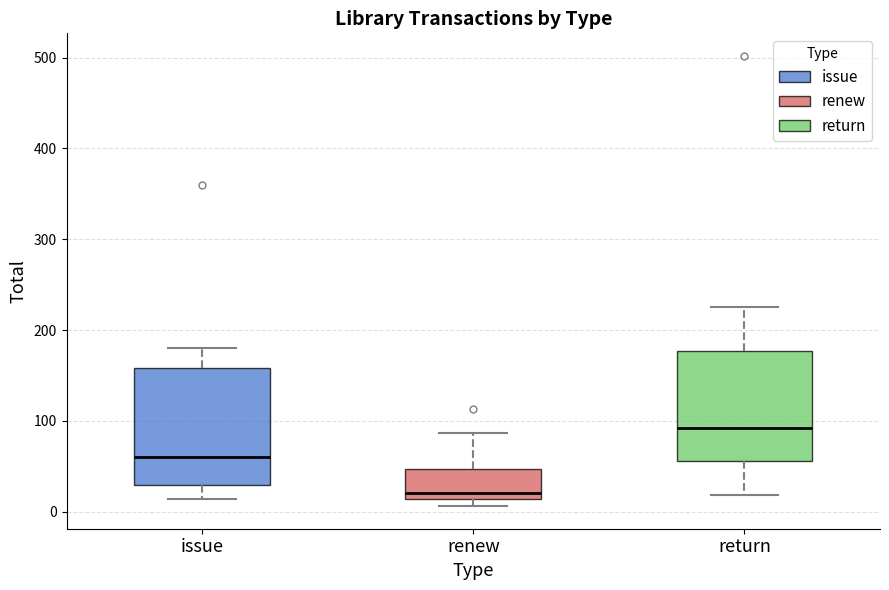

Reading left to right, transcribe this box plot: for each box, give where its median line is, the range the box spans, and where its two whiskers end, as read against the y-axis. The values are not printed on the chart, so give them approximately, as read against the axis.

issue: median 60, box 30 to 160, whiskers 10 to 180
renew: median 20, box 10 to 50, whiskers 10 (just below the box's lower edge) to 90
return: median 90, box 60 to 180, whiskers 20 to 230